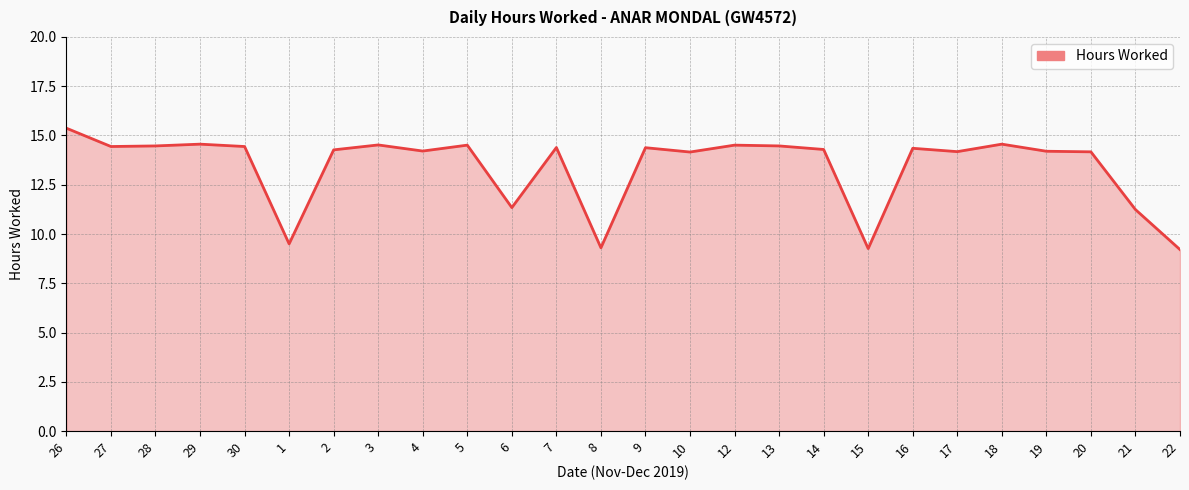

The chart shows a value of 22.2 at 4. True or false?

False